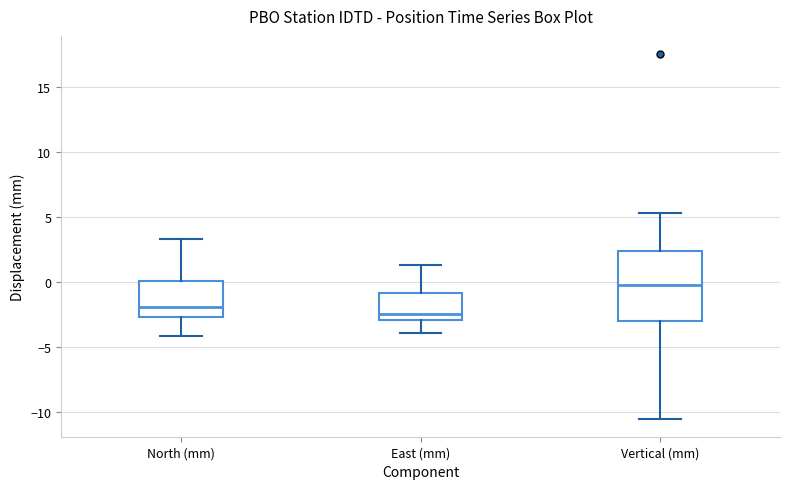

Which box has the lowest median line?

East (mm)